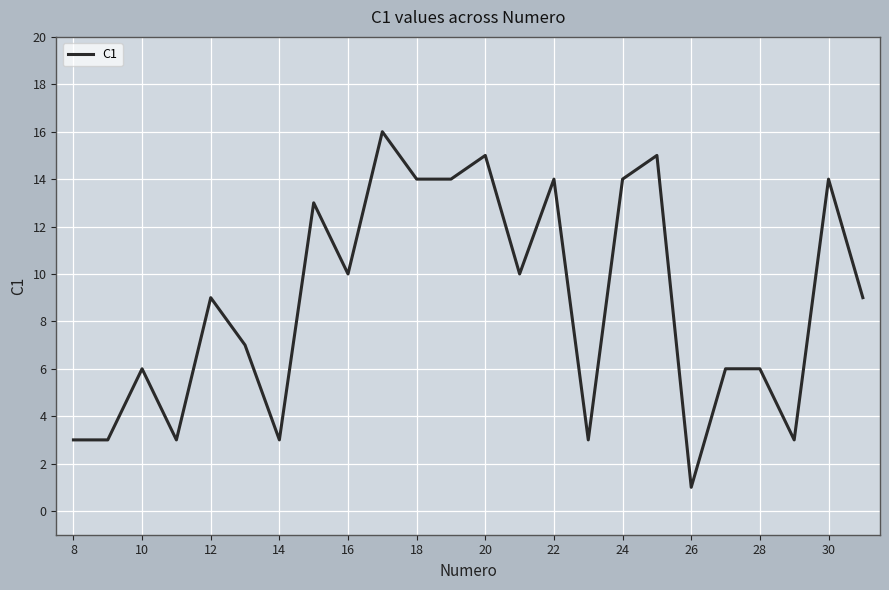

What is the difference between the maximum and minimum values?

15